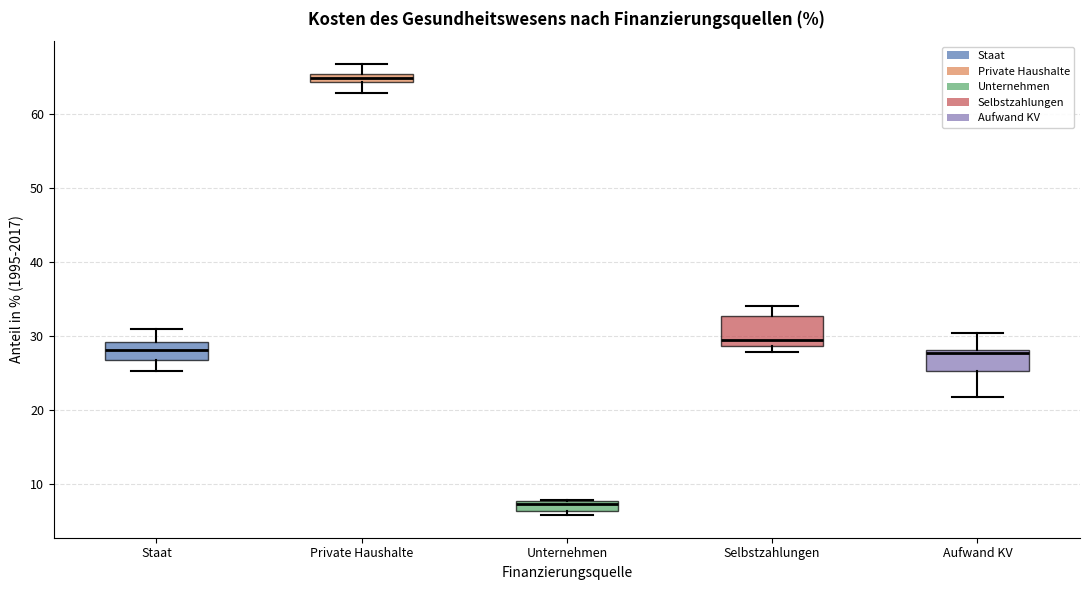

Which box's median line is the highest?

Private Haushalte